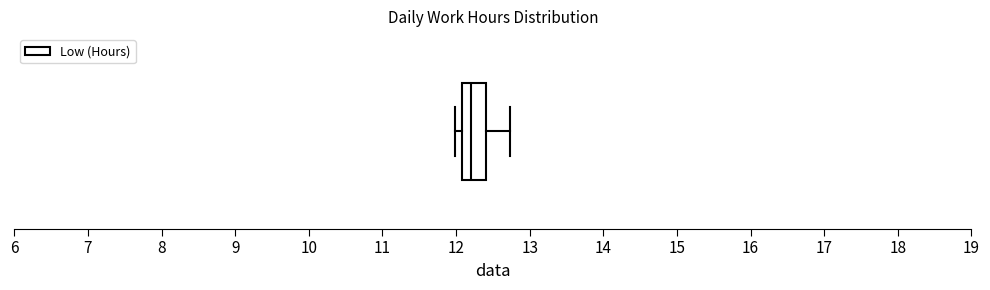

Where is the left edge of the box on the x-axis? The values are not printed on the chart, so give them approximately, as read against the axis.

12.1